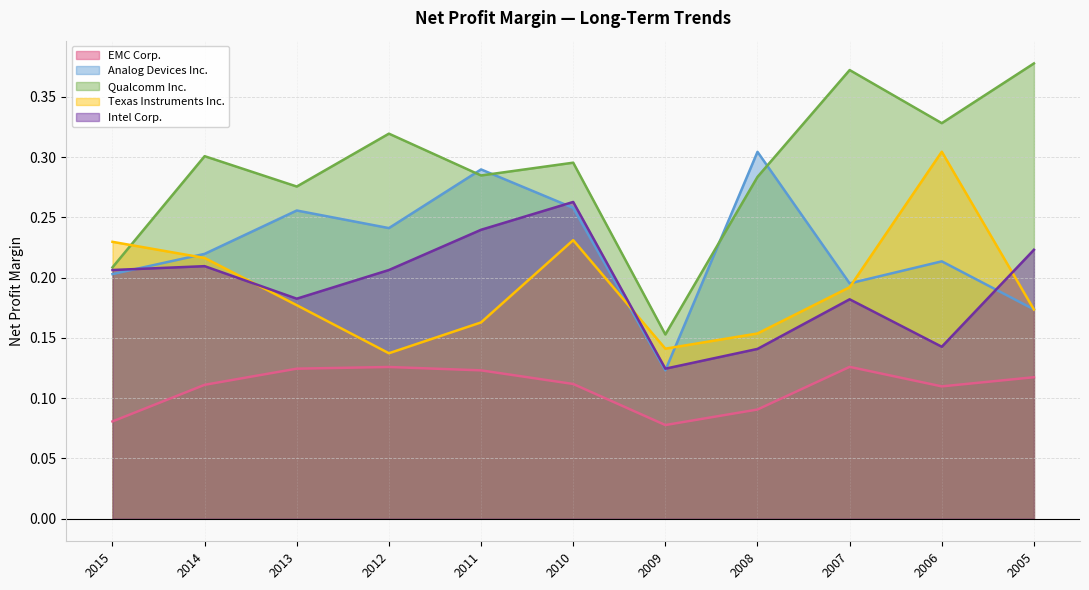

At how many categories does at least one series exceed 0?

11